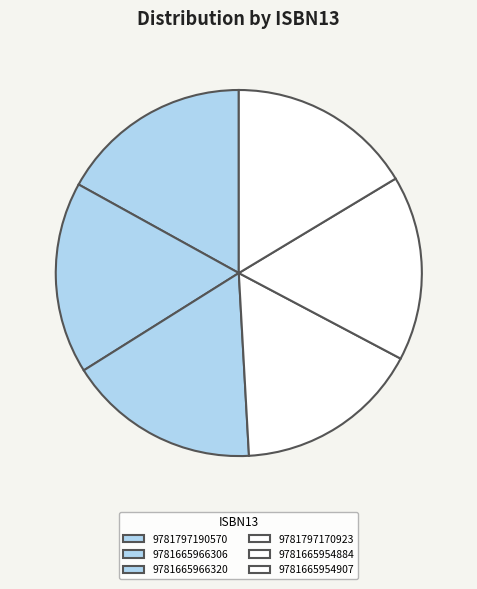

What is the ratio of the value at 9781797190570 to the value at 9781665954907?

1.0